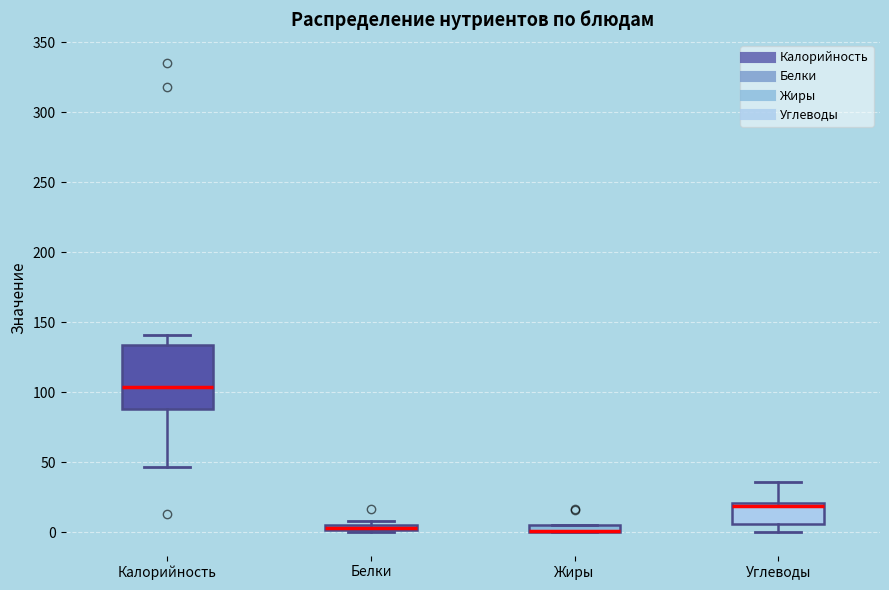

Where is the lower edge of the box for Калорийность on the y-axis? The values are not printed on the chart, so give them approximately, as read against the axis.

90